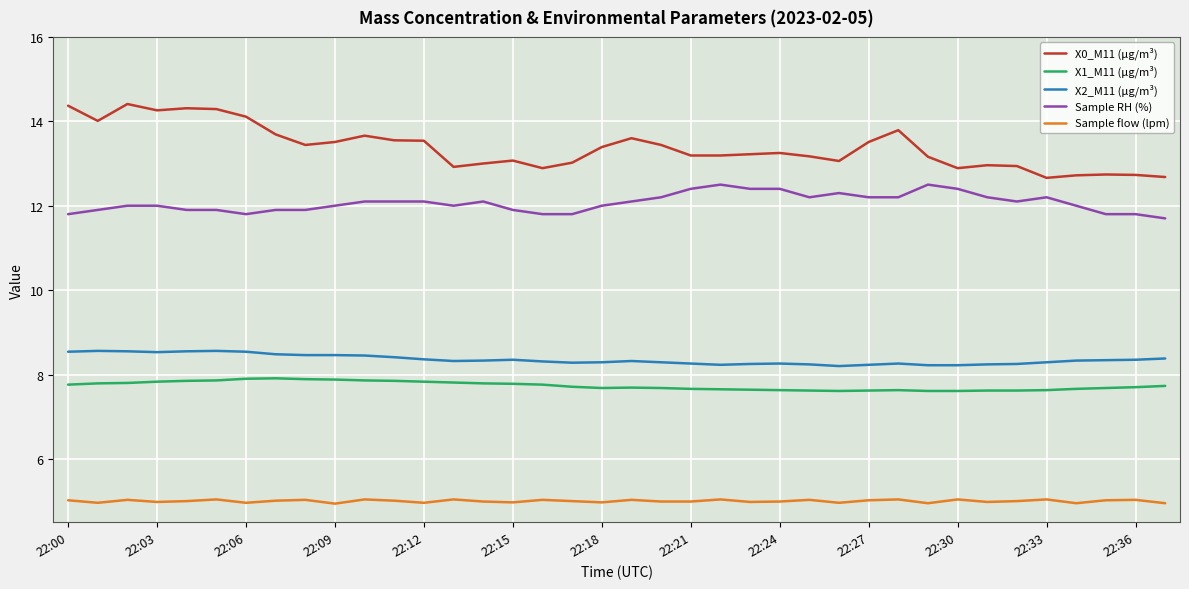

Which series has the widest spread of values?

X0_M11 (μg/m³)